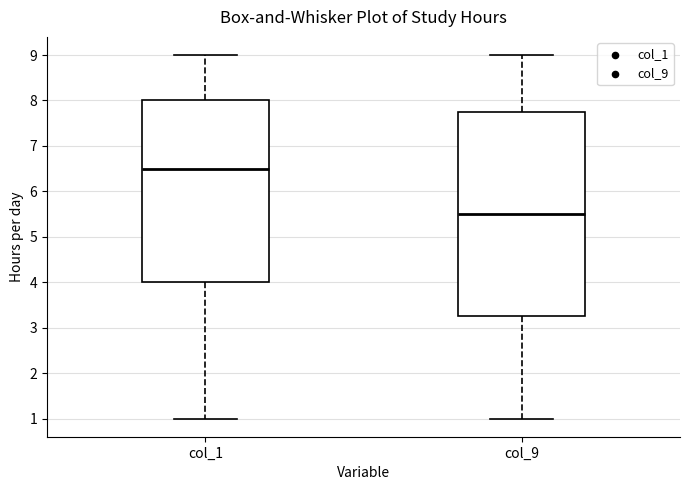

Reading left to right, read every box against the y-axis: the position of its median line, the range the box covers, and the ends of its whiskers. The values are not printed on the chart, so give them approximately, as read against the axis.

col_1: median 6.5, box 4.0 to 8.0, whiskers 1.0 to 9.0
col_9: median 5.5, box 3.3 to 7.8, whiskers 1.0 to 9.0